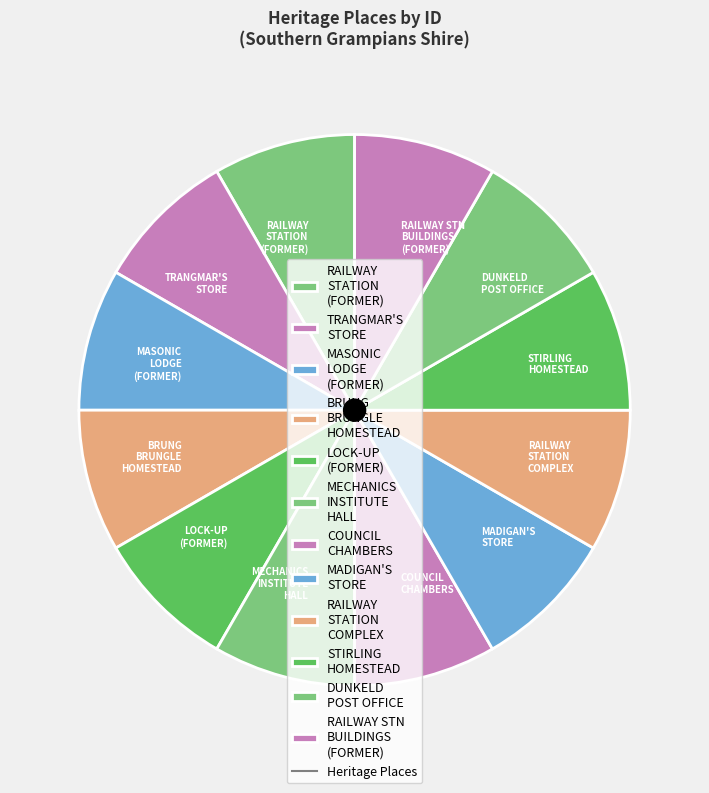

Approximately how many times larger is the value at BRUNG BRUNGLE HOMESTEAD compared to COUNCIL CHAMBERS?

1.0